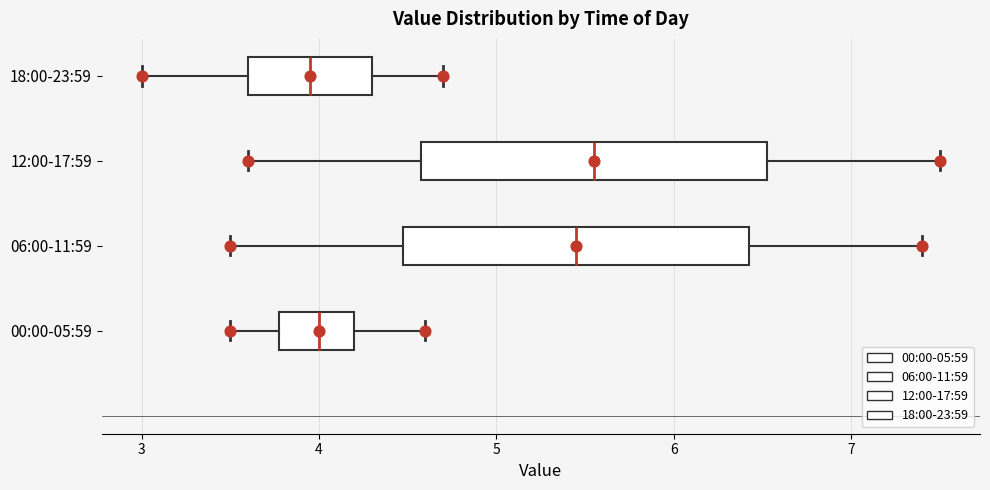

Reading bottom to top, read every box against the x-axis: the position of its median line, the range the box covers, and the ends of its whiskers. The values are not printed on the chart, so give them approximately, as read against the axis.

00:00-05:59: median 4.0, box 3.8 to 4.2, whiskers 3.5 to 4.6
06:00-11:59: median 5.5, box 4.5 to 6.4, whiskers 3.5 to 7.4
12:00-17:59: median 5.6, box 4.6 to 6.5, whiskers 3.6 to 7.5
18:00-23:59: median 4.0, box 3.6 to 4.3, whiskers 3.0 to 4.7